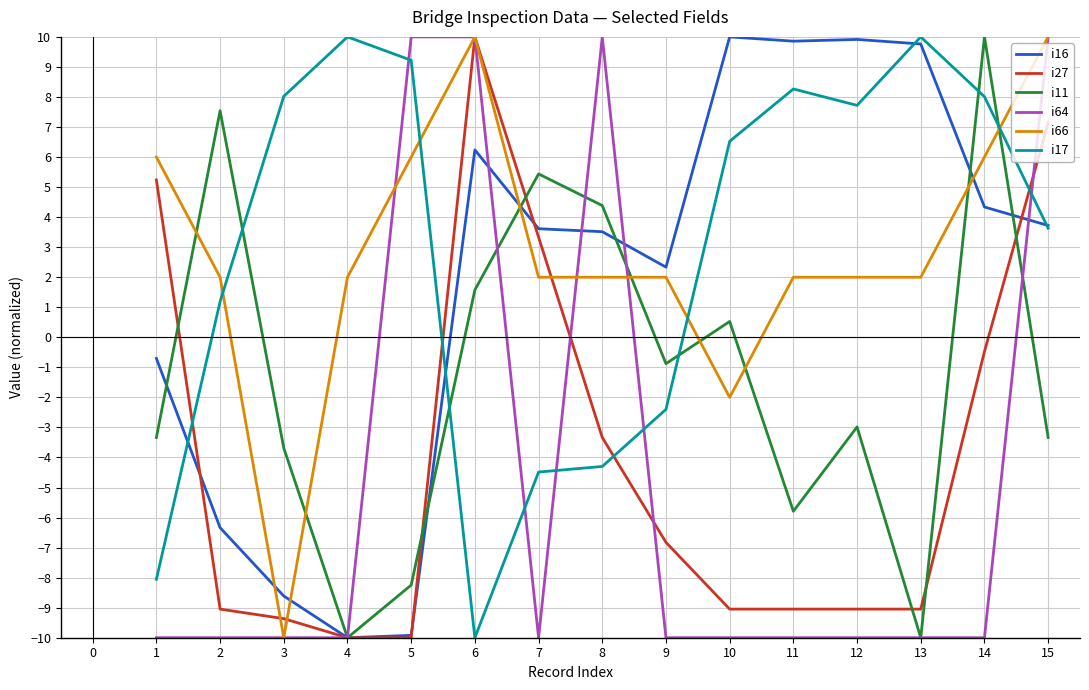

At which category is the sum across all series the highest?

15